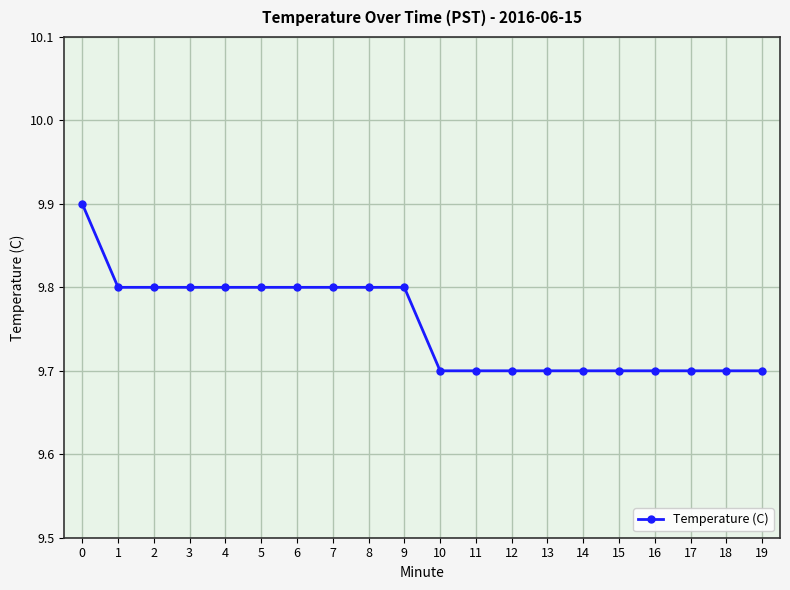

What is the sum of all values?

195.1